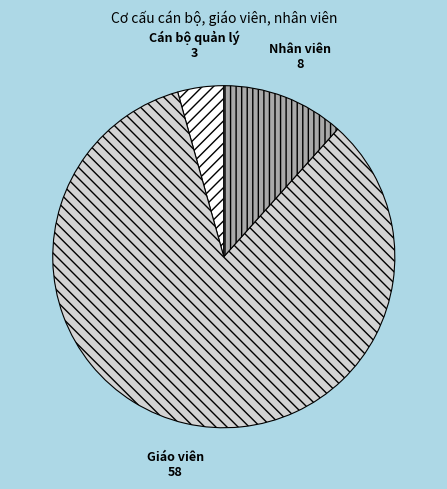

What is the ratio of the value at Cán bộ quản lý to the value at Giáo viên?

0.1